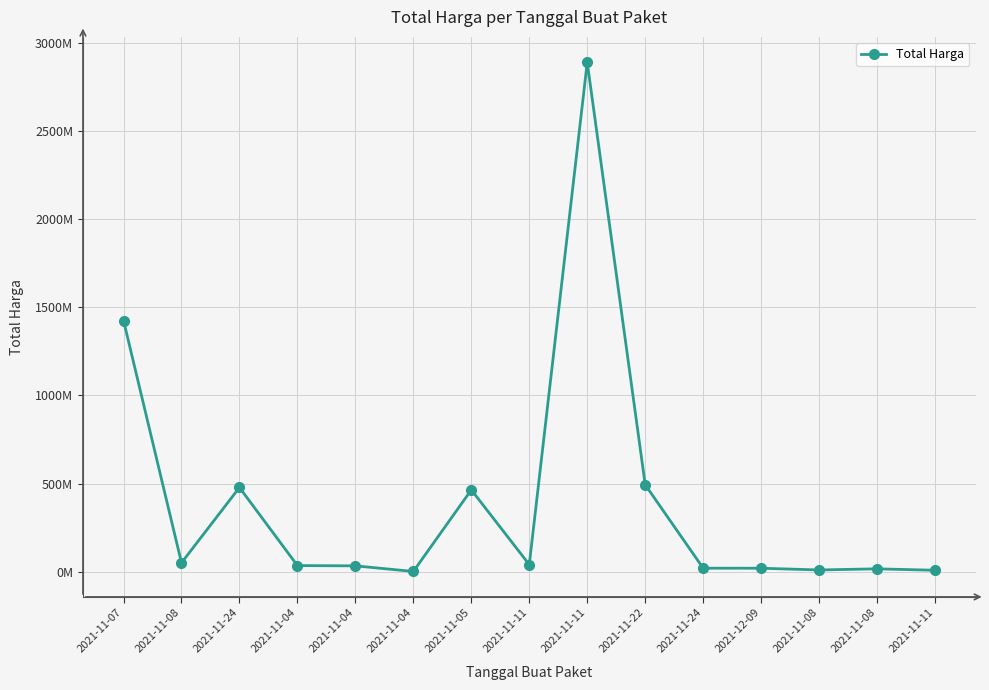

True or false: there are more than 1 points higher than both neighbors.

True